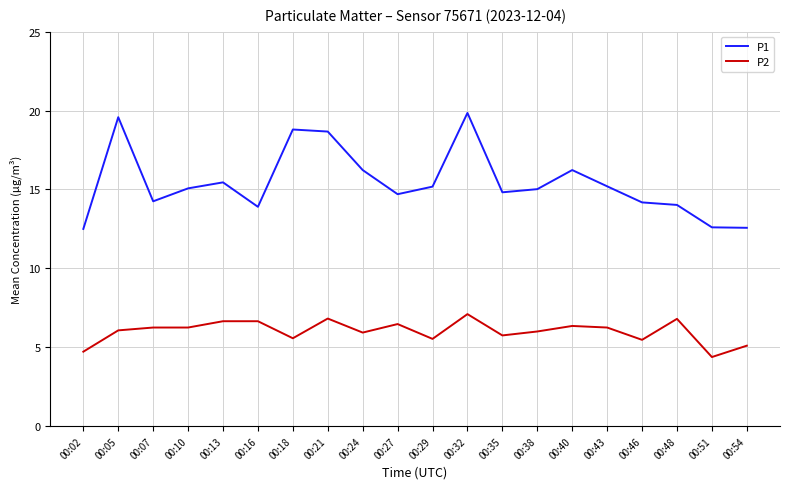

What is the minimum value shown in the chart?

4.4